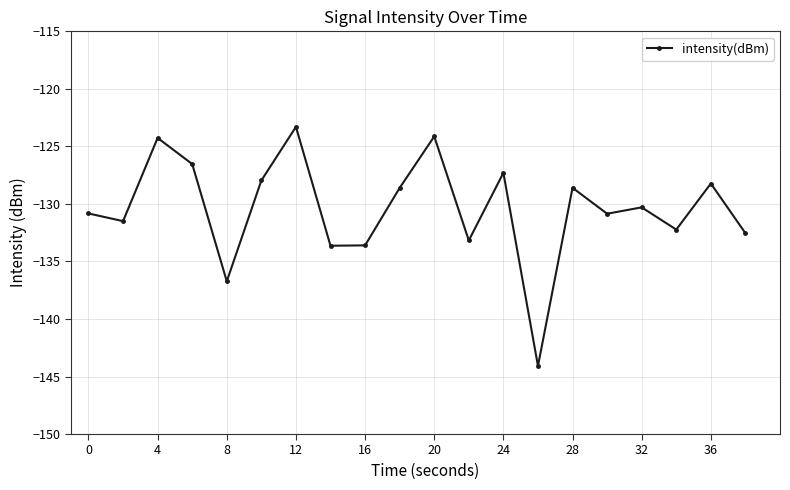

True or false: there are more than 1 points higher than both neighbors.

True